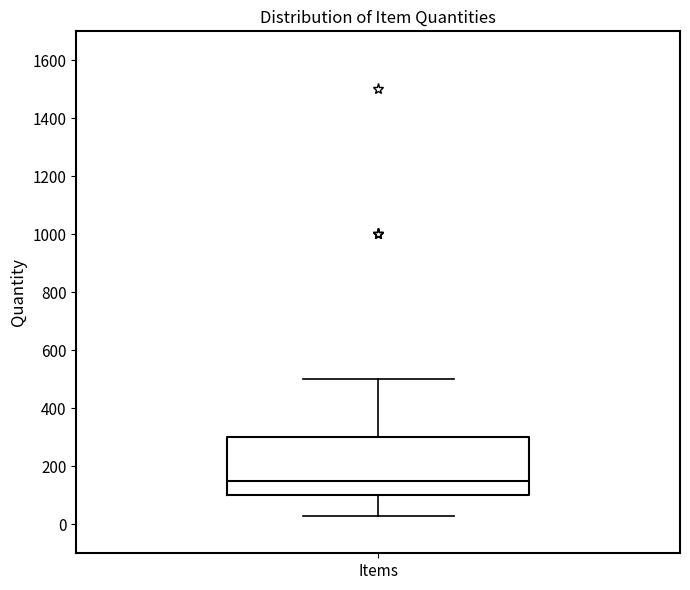

Read this box plot against the y-axis: the position of the median line, the range covered by the box, and the ends of both whiskers. The values are not printed on the chart, so give them approximately, as read against the axis.

median 160, box 100 to 300, whiskers 40 to 500